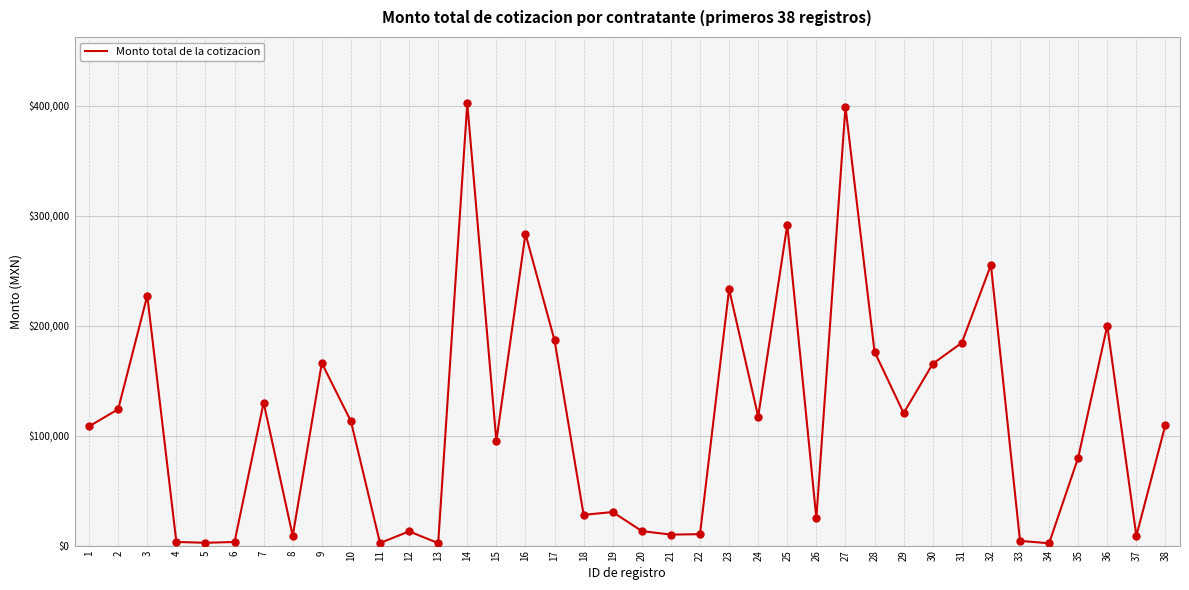

Approximately how many times larger is the value at 37 compared to 10?

0.1